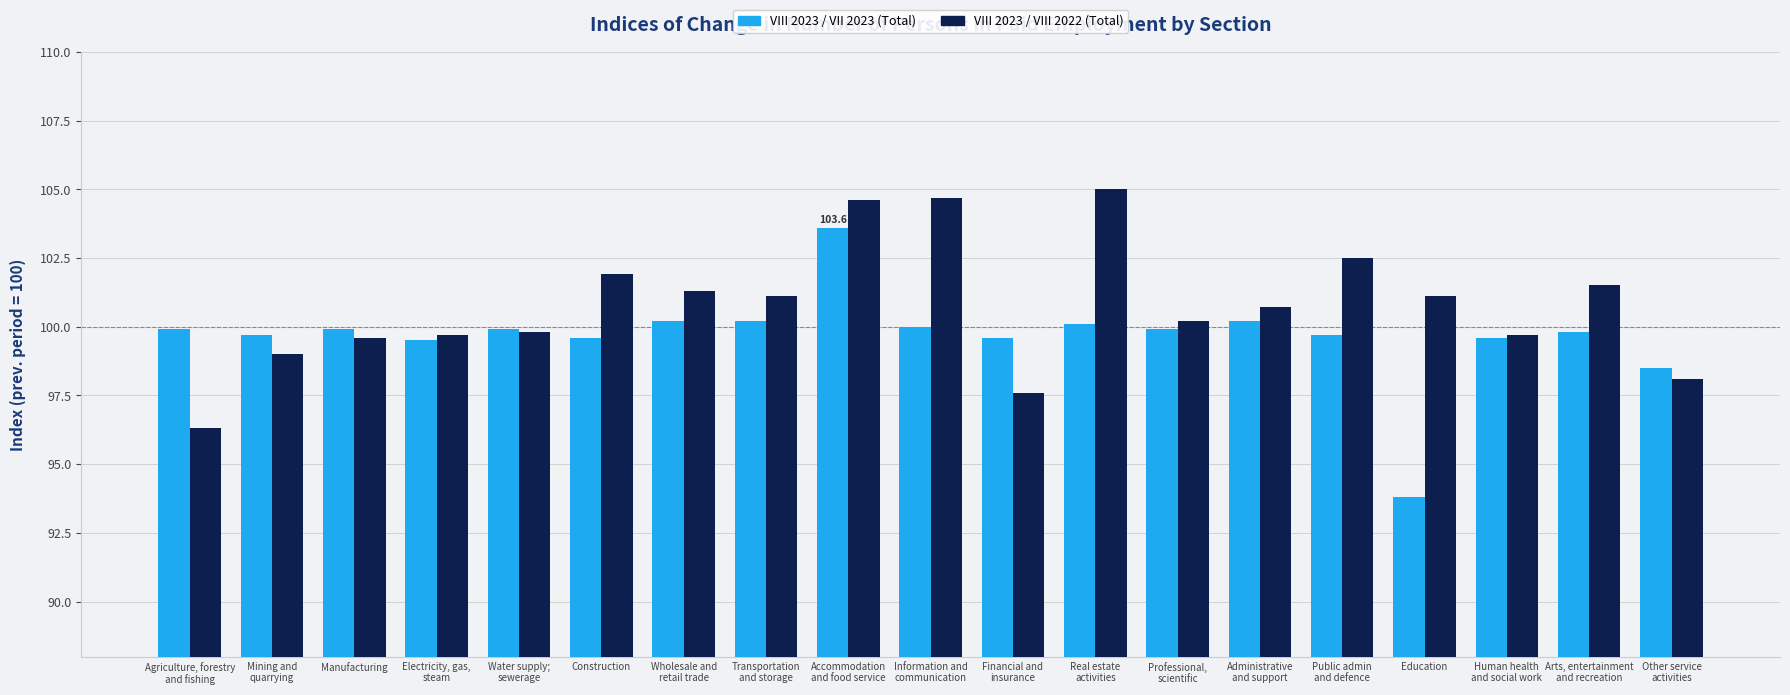

What is the difference between the maximum and minimum values in the VIII 2023 / VII 2023 (Total) series?

9.8